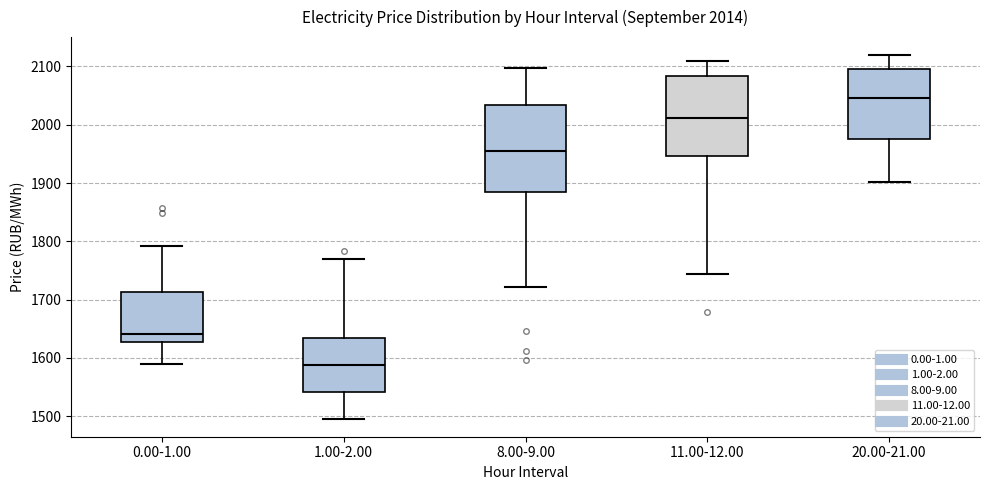

Which box's median line is the highest?

20.00-21.00